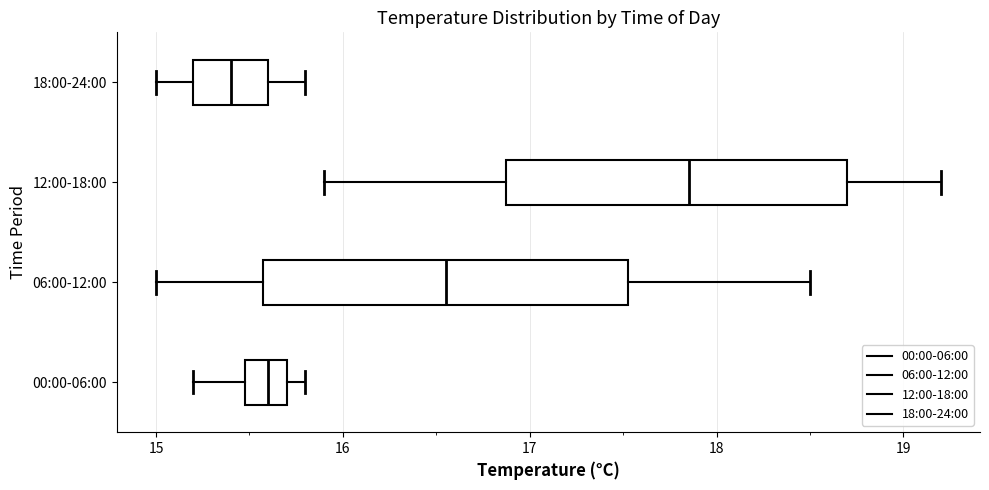

Reading bottom to top, transcribe this box plot: for each box, give where its median line is, the range the box spans, and where its two whiskers end, as read against the x-axis. The values are not printed on the chart, so give them approximately, as read against the axis.

00:00-06:00: median 15.6, box 15.5 to 15.7, whiskers 15.2 to 15.8
06:00-12:00: median 16.6, box 15.6 to 17.5, whiskers 15.0 to 18.5
12:00-18:00: median 17.9, box 16.9 to 18.7, whiskers 15.9 to 19.2
18:00-24:00: median 15.4, box 15.2 to 15.6, whiskers 15.0 to 15.8